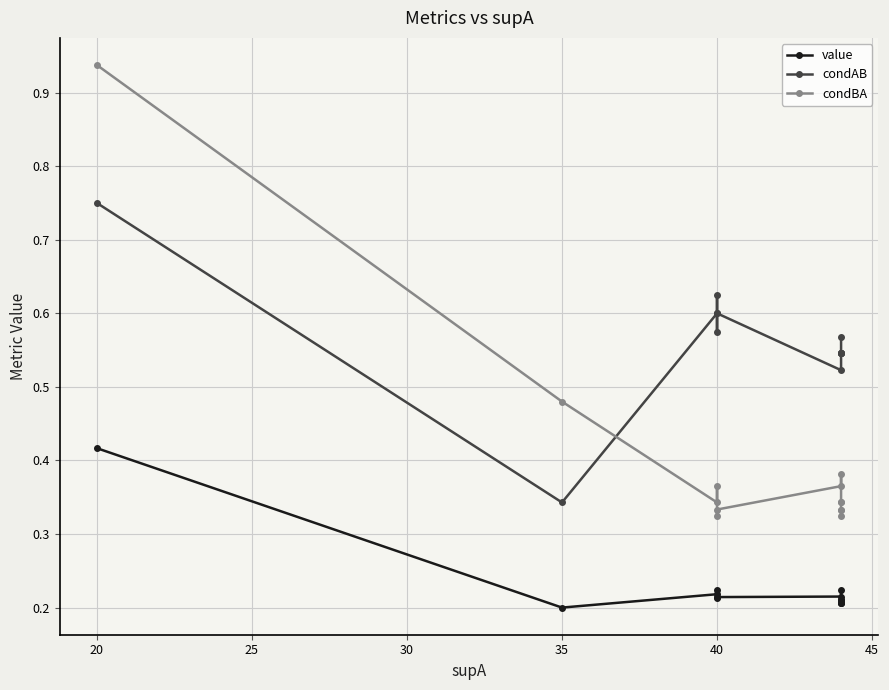

What are all the series names shown in the legend?

value, condAB, condBA